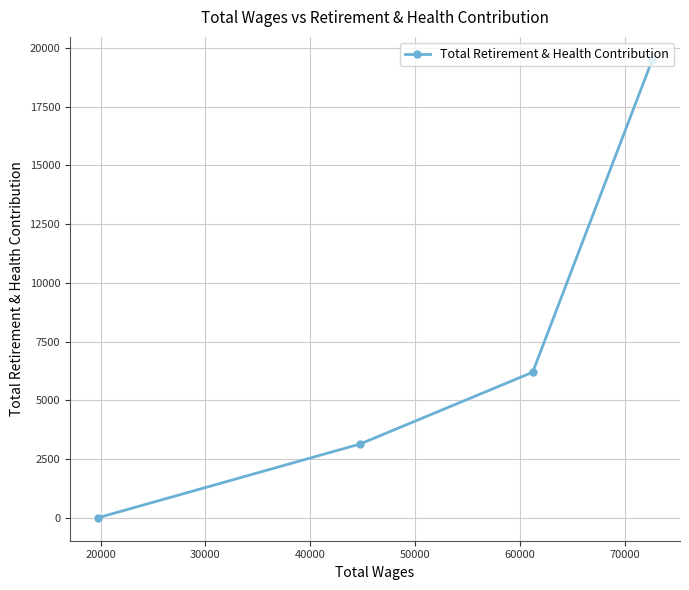

What is the value of the 3rd point from the left?

6196